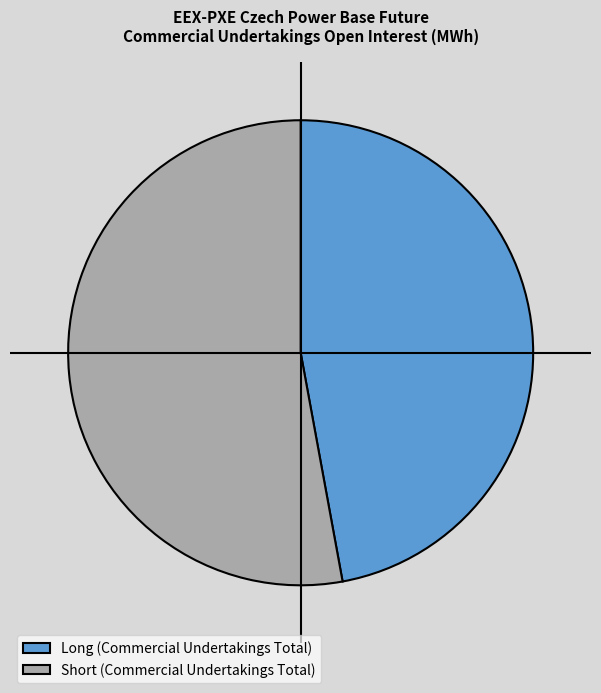

Between Long (Commercial Undertakings Total) and Short (Commercial Undertakings Total), which is larger?

Short (Commercial Undertakings Total)